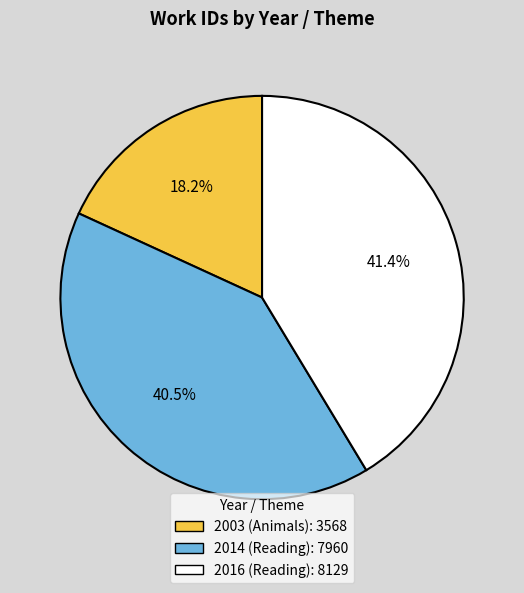

The 2016 (Reading) slice represents 34% of the pie. True or false?

False